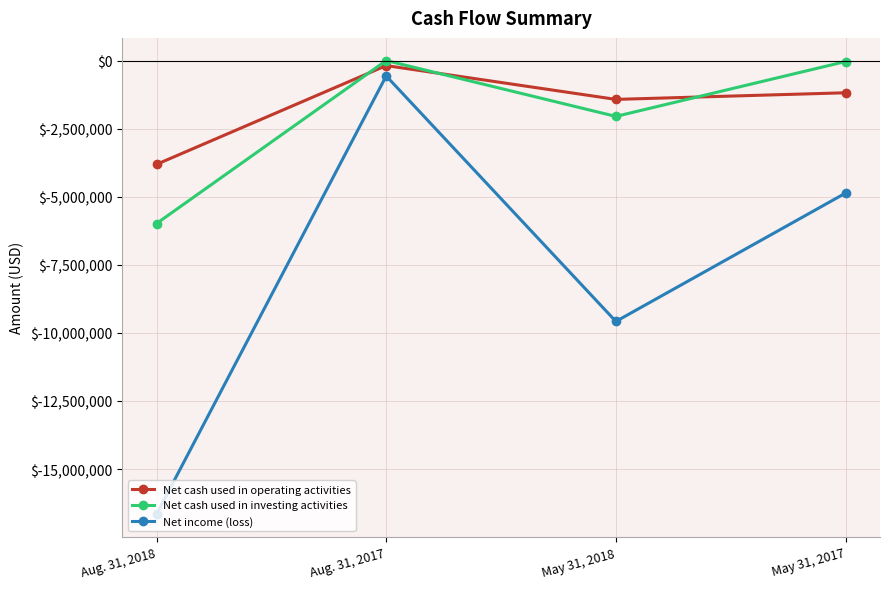

Where is the first local minimum for Net cash used in investing activities?

May 31, 2018